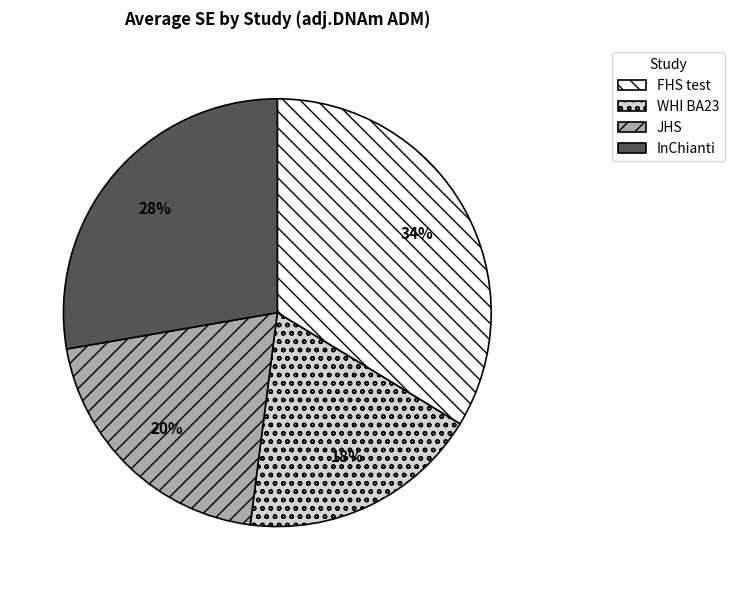

Does JHS represent more than half of the total?

No